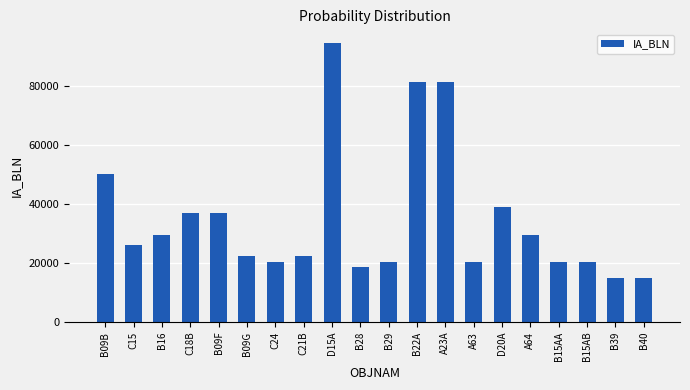

Reading right to left, what are all the values shown in this chart?

B40=14816	B39=14816	B15AB=20372	B15AA=20372	A64=29632	D20A=38892	A63=20372	A23A=81488	B22A=81488	B29=20372	B28=18520	D15A=94452	C21B=22224	C24=20372	B09G=22224	B09F=37040	C18B=37040	B16=29632	C15=25928	B09B=50004